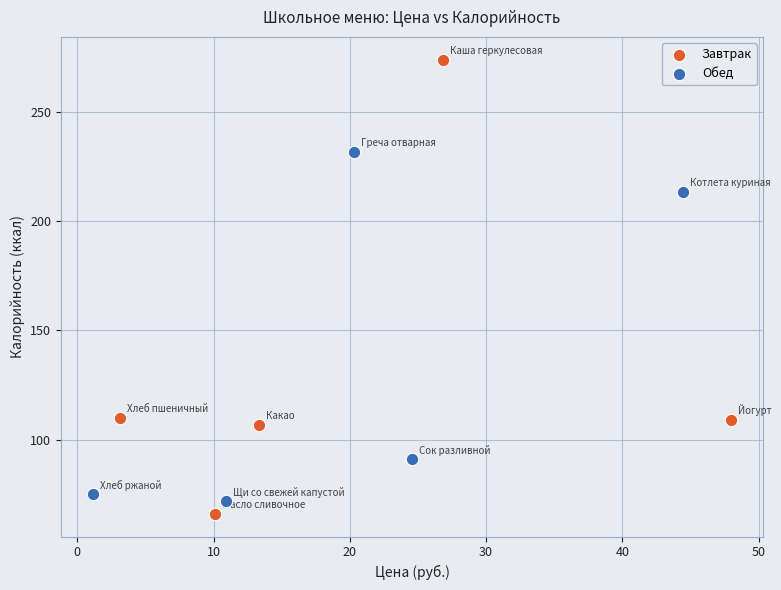

Which series contains the lowest Y value?

Завтрак